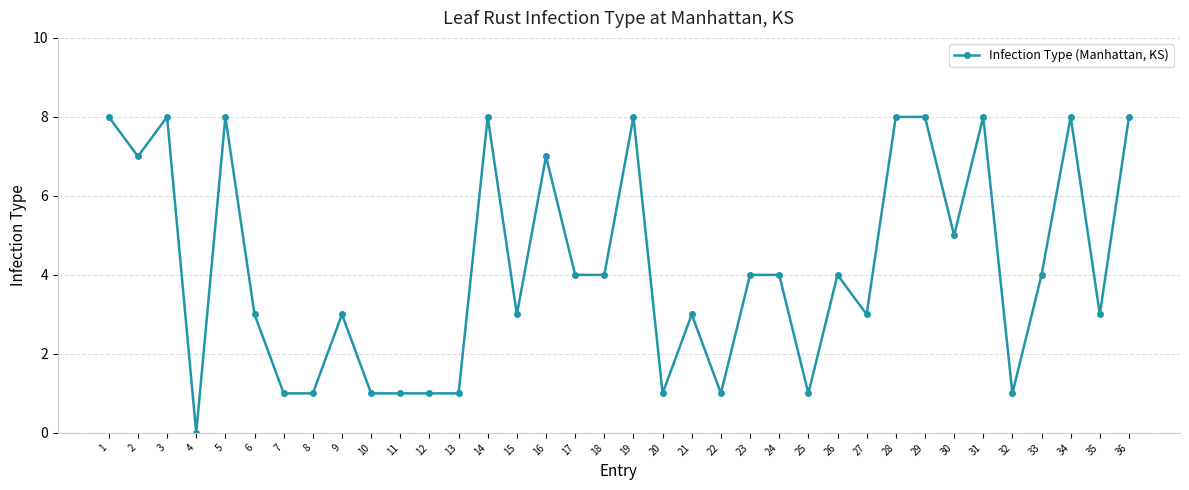

What is the value of the 20th point from the left?

1